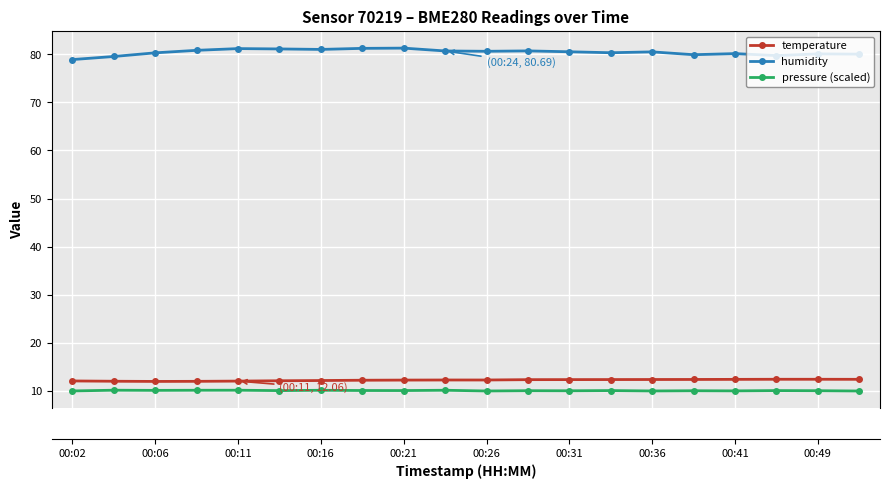

Is this an area chart (filled region under the line)?

No